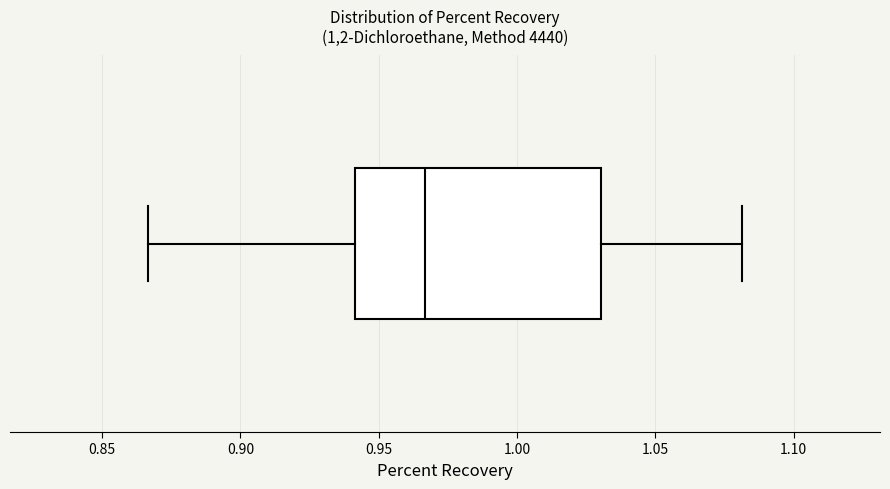

Transcribe this box plot: give where the median line is, the range the box spans, and where the two whiskers end, as read against the x-axis. The values are not printed on the chart, so give them approximately, as read against the axis.

median 0.965, box 0.940 to 1.030, whiskers 0.865 to 1.080